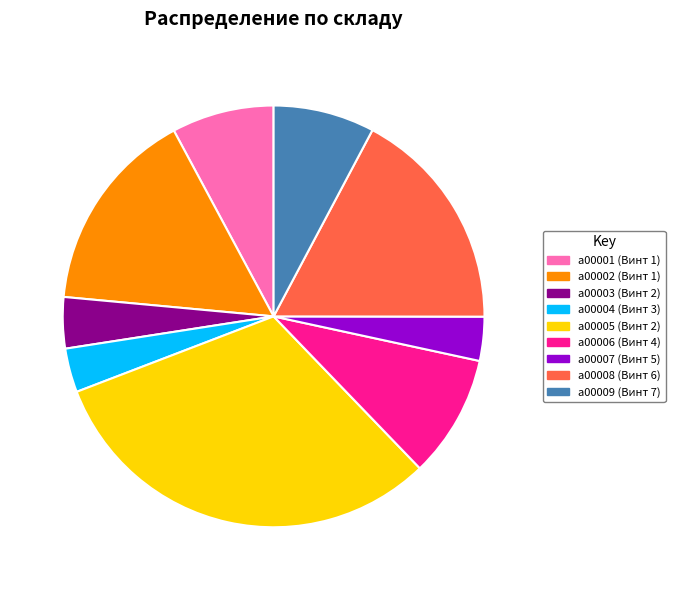

Is it true that a00007 is 3% of the pie?

True